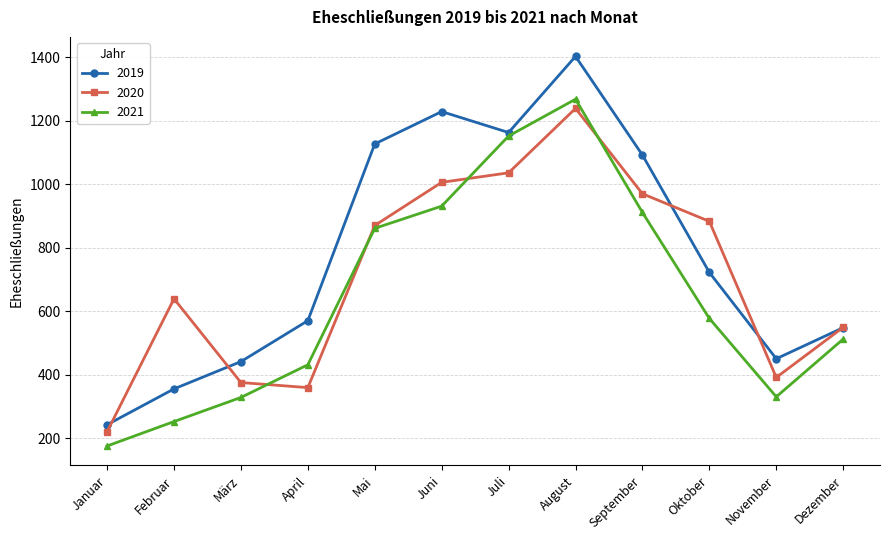

Is it true that 2020 equals 870 at Mai?

True